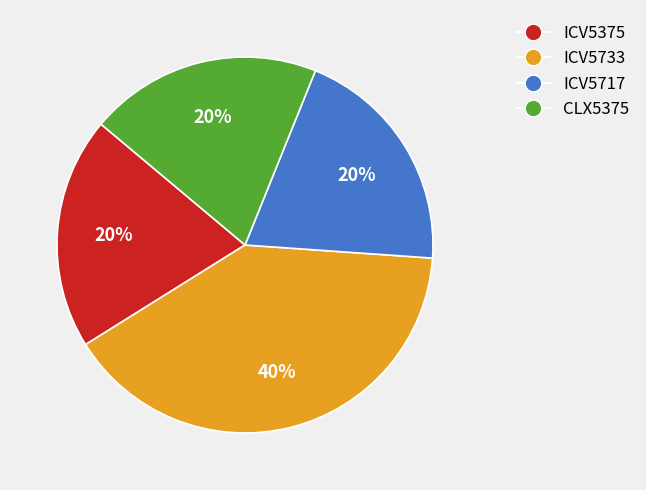

Is it true that ICV5733 is 45% of the pie?

False